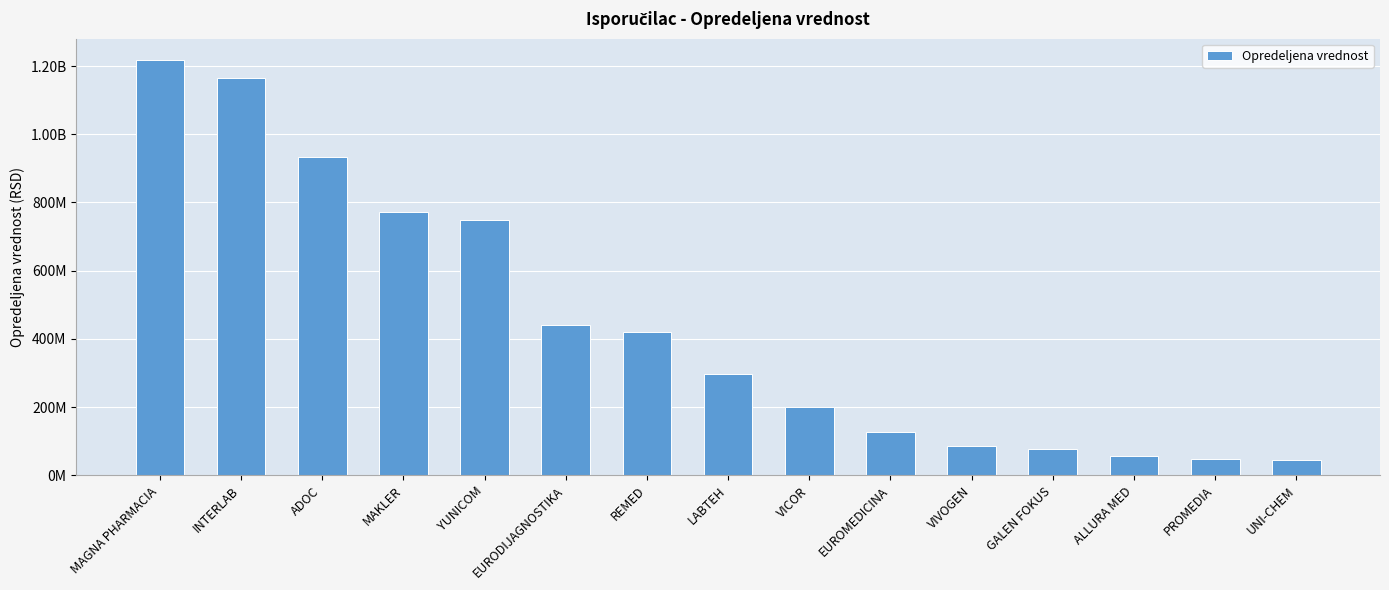

Does the chart contain any negative values?

No